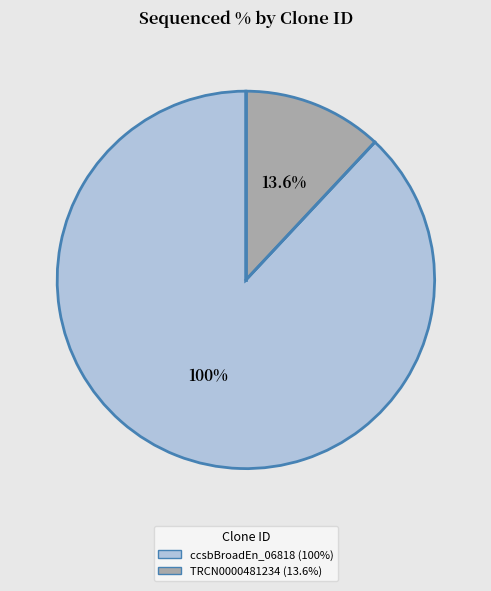

True or false: ccsbBroad304_06818 accounts for 14% of the total.

False